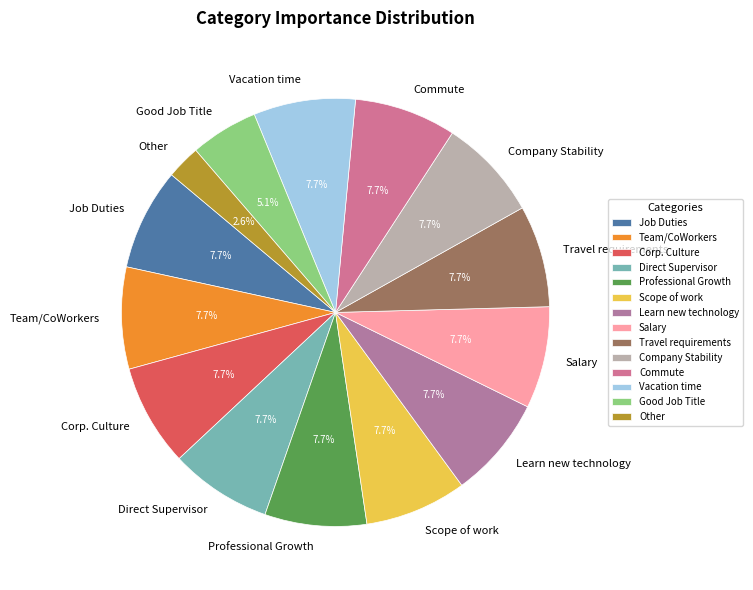

To the nearest percent, what portion does Salary represent?

8%